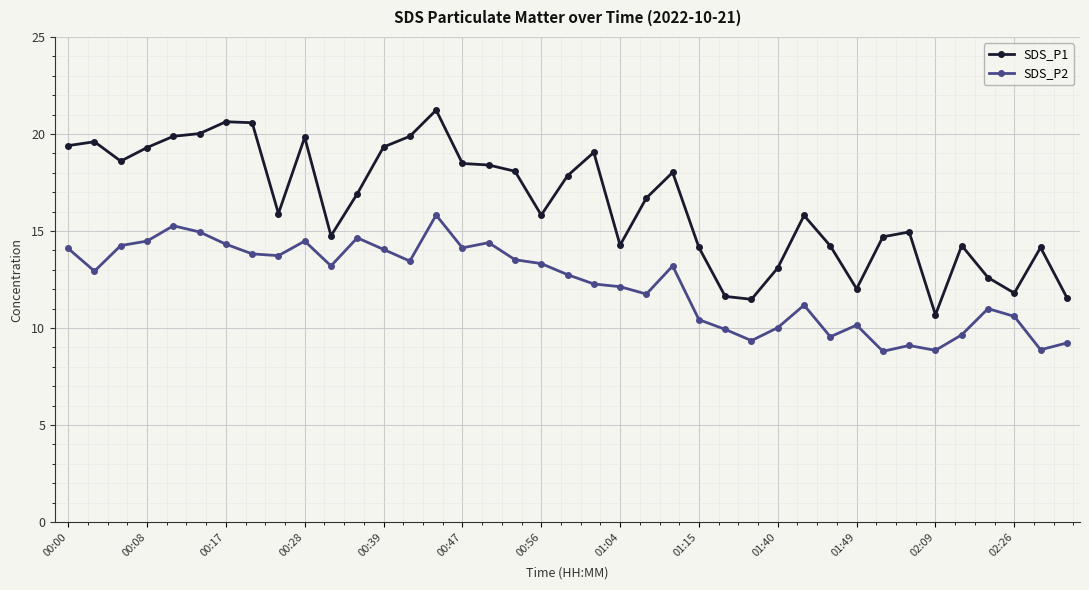

How many lines are shown in the chart?

2